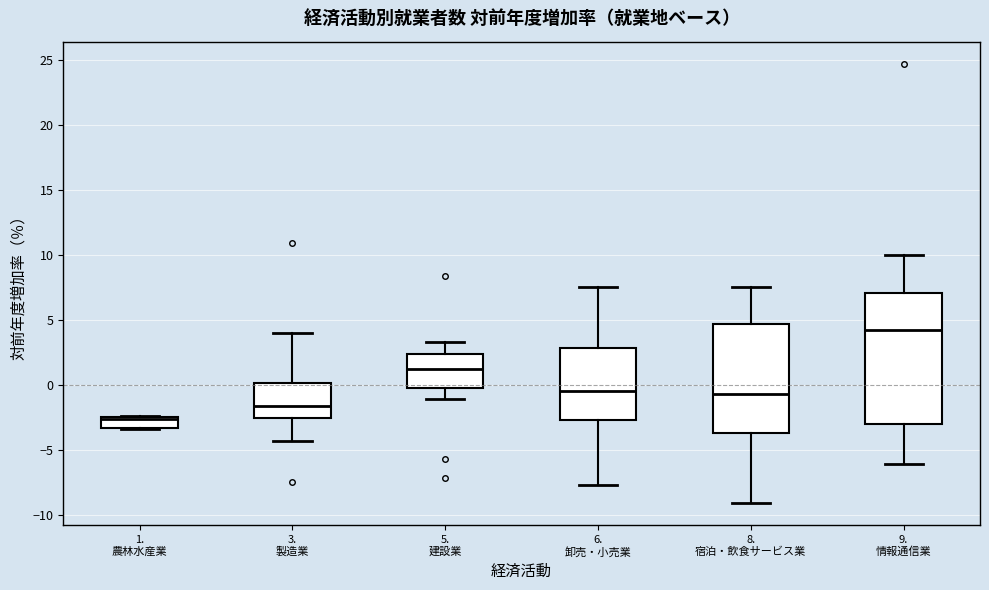

Reading left to right, transcribe this box plot: for each box, give where its median line is, the range the box spans, and where its two whiskers end, as read against the y-axis. The values are not printed on the chart, so give them approximately, as read against the axis.

1. 農林水産業: median -2.5, box -3.5 to -2.5, whiskers -3.5 to -2.5
3. 製造業: median -1.5, box -2.5 to 0.0, whiskers -4.5 to 4.0
5. 建設業: median 1.0, box 0.0 to 2.5, whiskers -1.0 to 3.5
6. 卸売・小売業: median -0.5, box -2.5 to 3.0, whiskers -7.5 to 7.5
8. 宿泊・飲食サービス業: median -0.5, box -3.5 to 4.5, whiskers -9.0 to 7.5
9. 情報通信業: median 4.0, box -3.0 to 7.0, whiskers -6.0 to 10.0